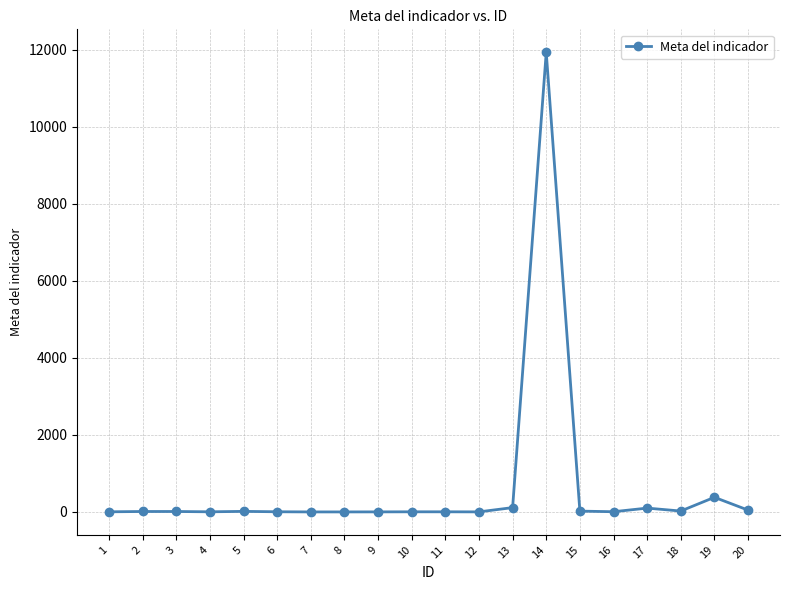

What is the average value?

634